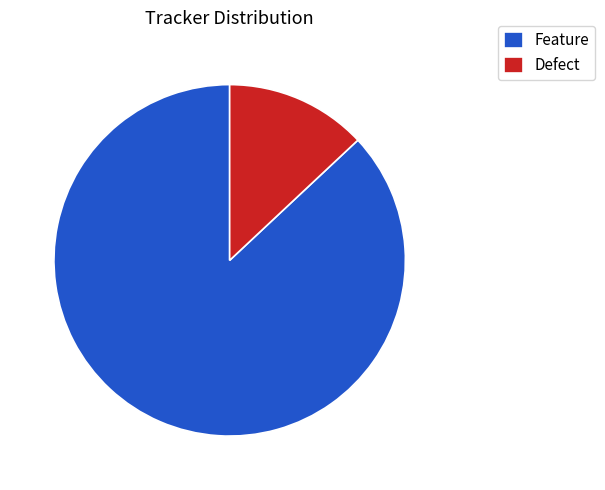

Rank the categories by value from highest to lowest.

Feature, Defect